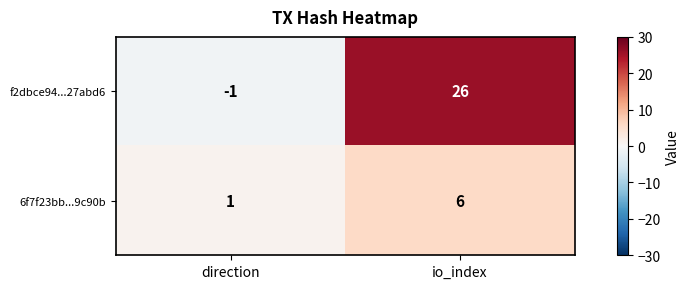

List the series in order of their overall mean, lowest first.

6f7f23bb...9c90b, f2dbce94...27abd6